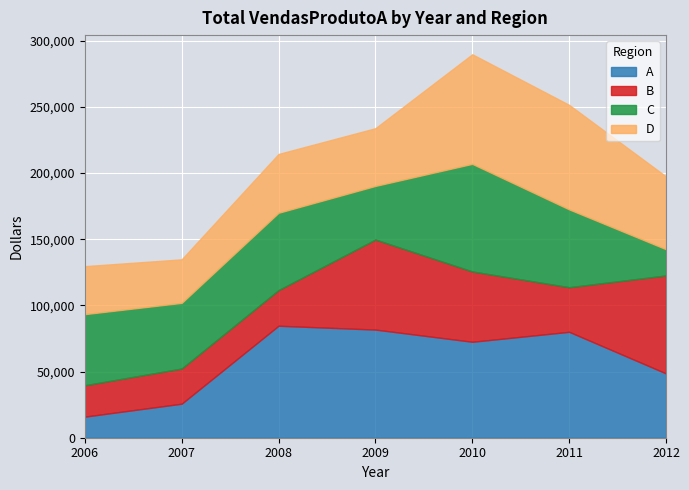

Where is the first local minimum for B?

2011